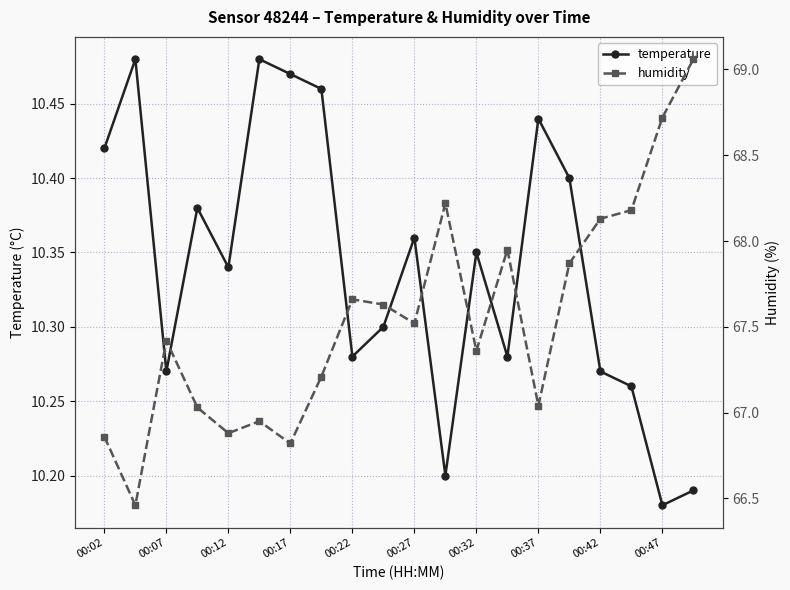

How many values in the humidity series exceed 67?

15